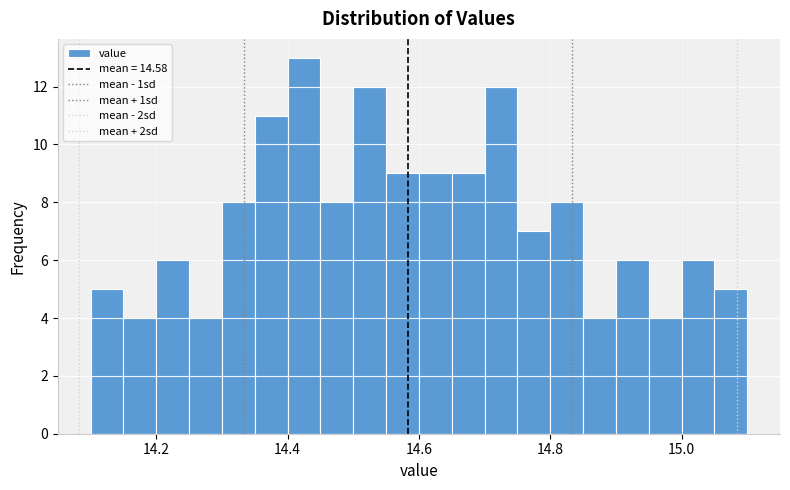

Read against the x-axis, roughly where is the centre of the tallest bar?

14.42